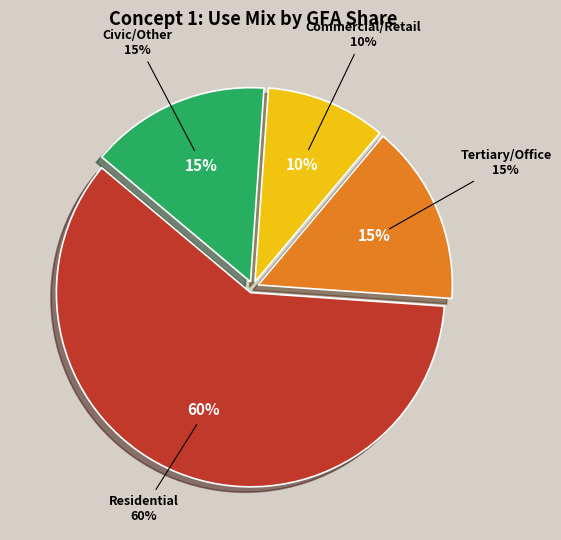

True or false: Commercial/Retail accounts for 1% of the total.

False